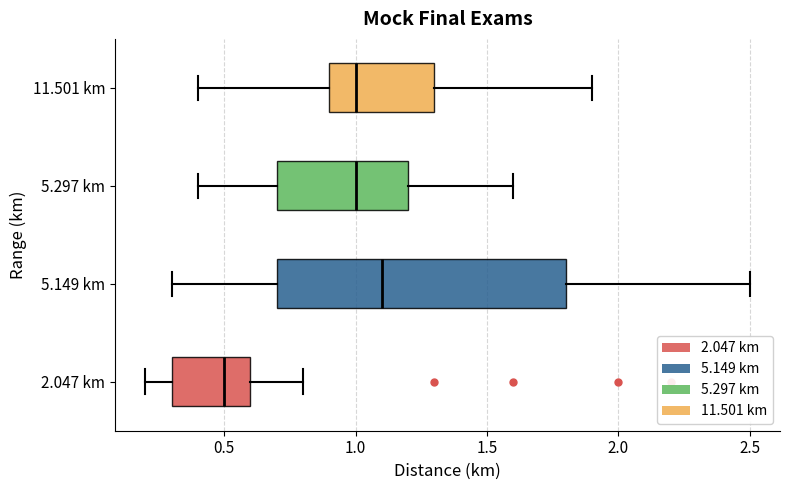

Which box is the widest, from its left edge to its right edge?

5.149 km